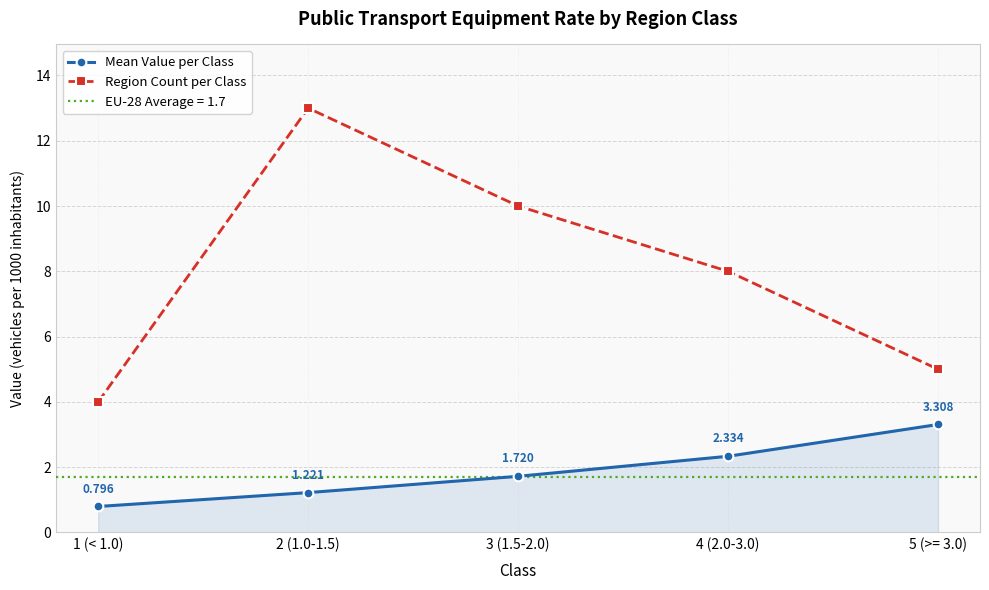

What is the total value across all series at 4 (2.0-3.0)?

10.3